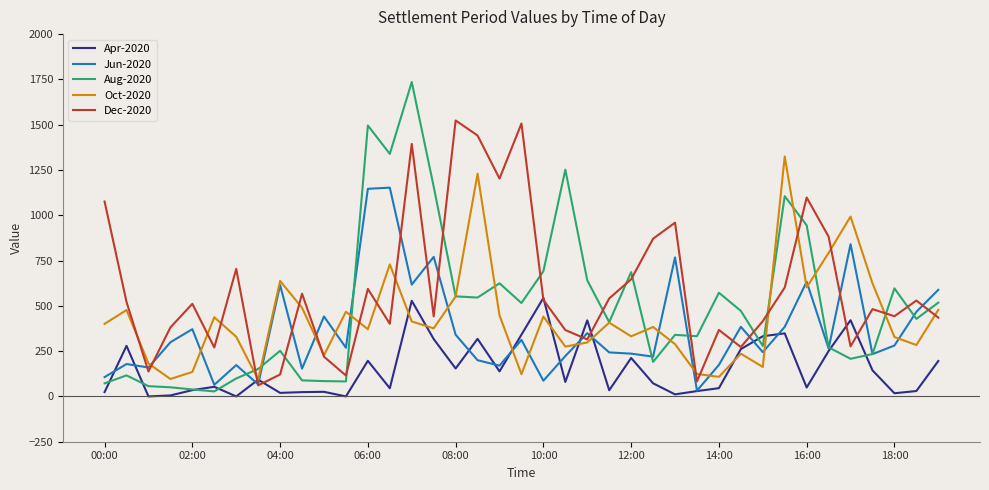

Which series has the largest total across all categories?

Dec-2020